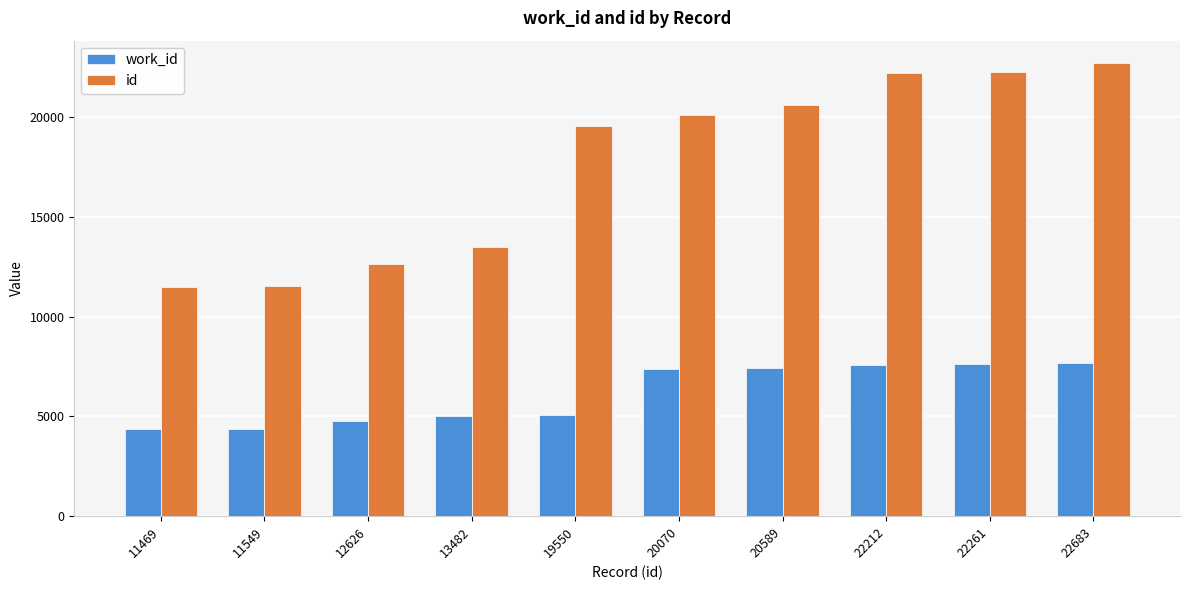

What is the smallest value displayed?

4367